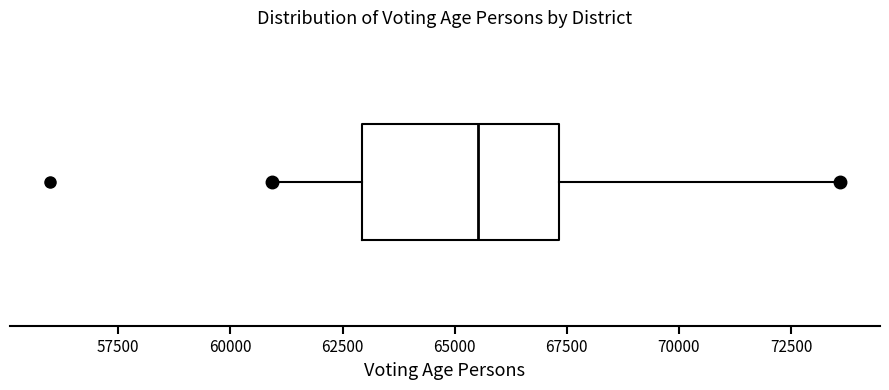

Transcribe this box plot: give where the median line is, the range the box spans, and where the two whiskers end, as read against the x-axis. The values are not printed on the chart, so give them approximately, as read against the axis.

median 65500, box 63000 to 67500, whiskers 61000 to 73500